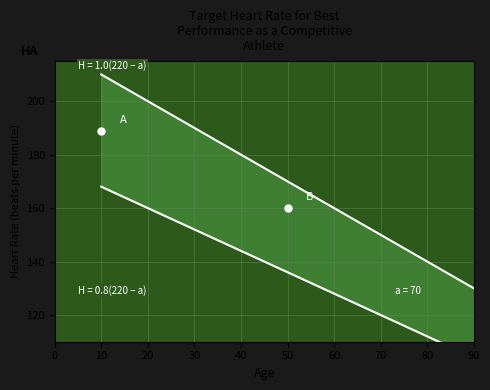

Which series has the largest total across all categories?

H = 1.0(220 - a)